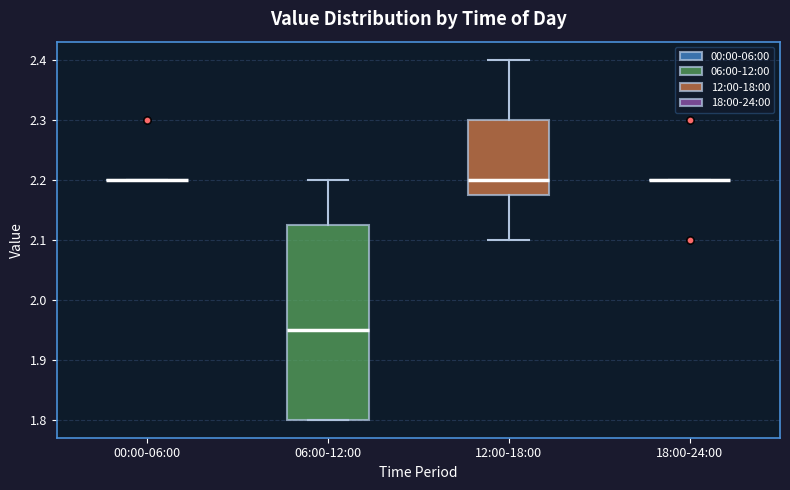

Reading left to right, transcribe this box plot: for each box, give where its median line is, the range the box spans, and where its two whiskers end, as read against the y-axis. The values are not printed on the chart, so give them approximately, as read against the axis.

00:00-06:00: box collapsed to a line at 2.20, whiskers 2.20 to 2.20
06:00-12:00: median 1.95, box 1.80 to 2.13, whiskers 1.80 to 2.20
12:00-18:00: median 2.20, box 2.18 to 2.30, whiskers 2.10 to 2.40
18:00-24:00: box collapsed to a line at 2.20, whiskers 2.20 to 2.20